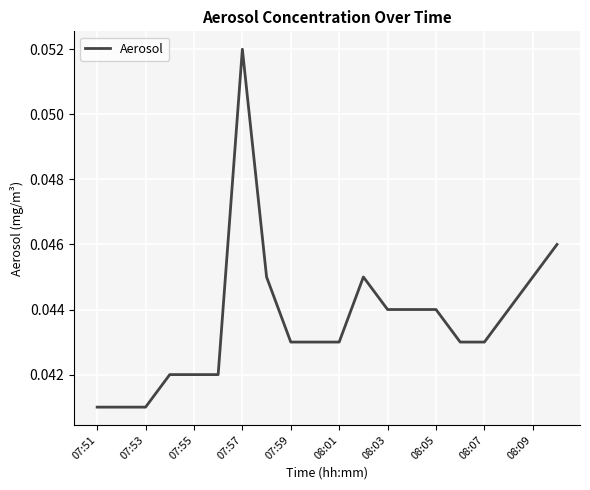

Which label corresponds to the largest value in the chart?

07:57